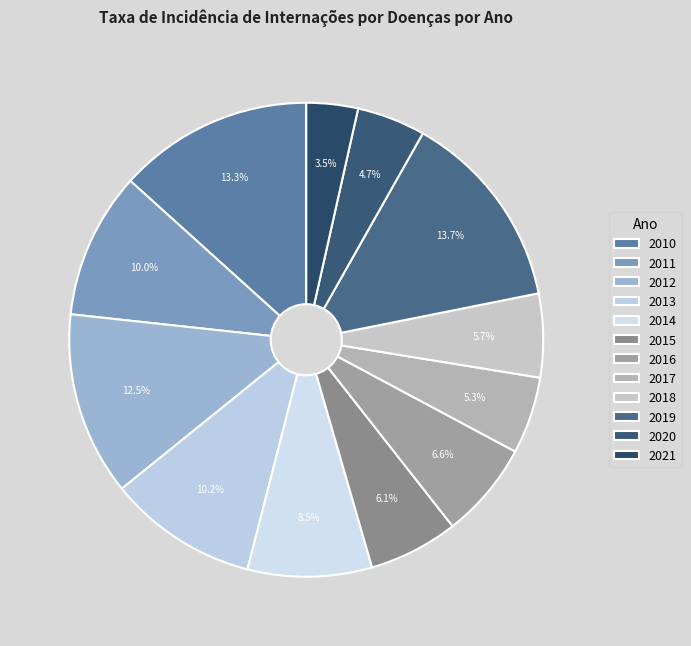

To the nearest percent, what is the difference between the largest and smallest slice percentages?

10%